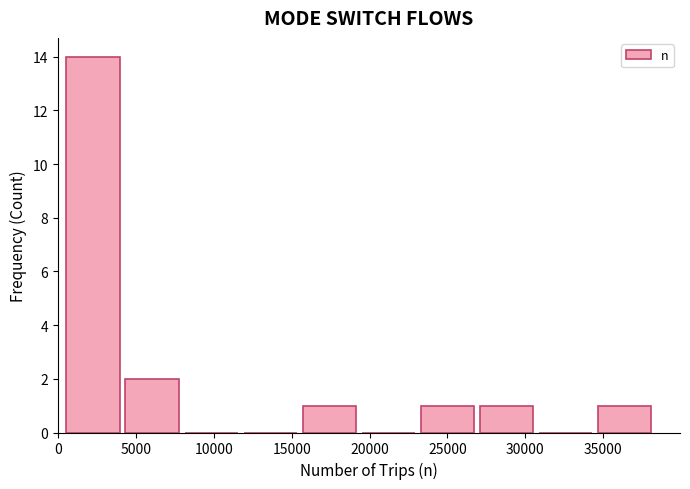

Over which range of the x-axis is the bar tallest?

500 to 4000